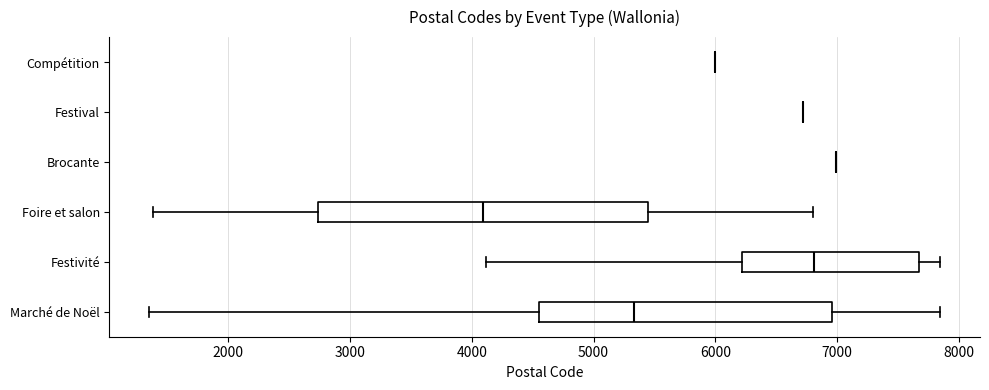

Which box is the widest, from its left edge to its right edge?

Foire et salon